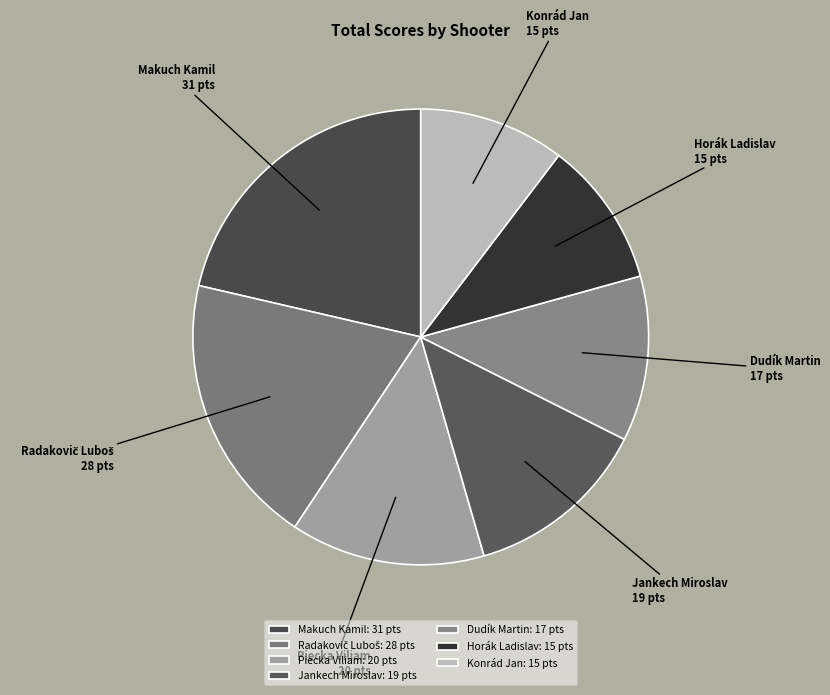

What is the largest slice in the pie chart?

Makuch Kamil